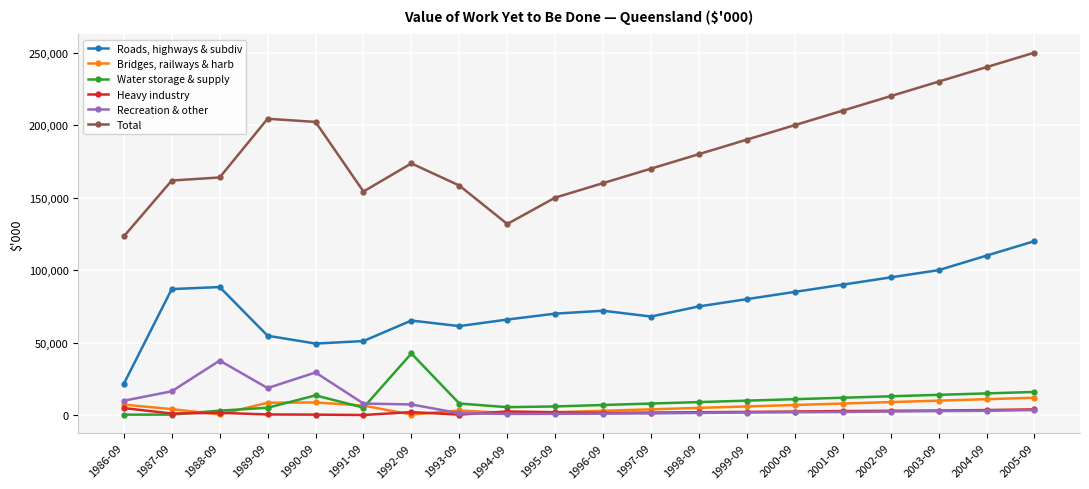

What are all the series names shown in the legend?

Roads, highways & subdiv, Bridges, railways & harb, Water storage & supply, Heavy industry, Recreation & other, Total